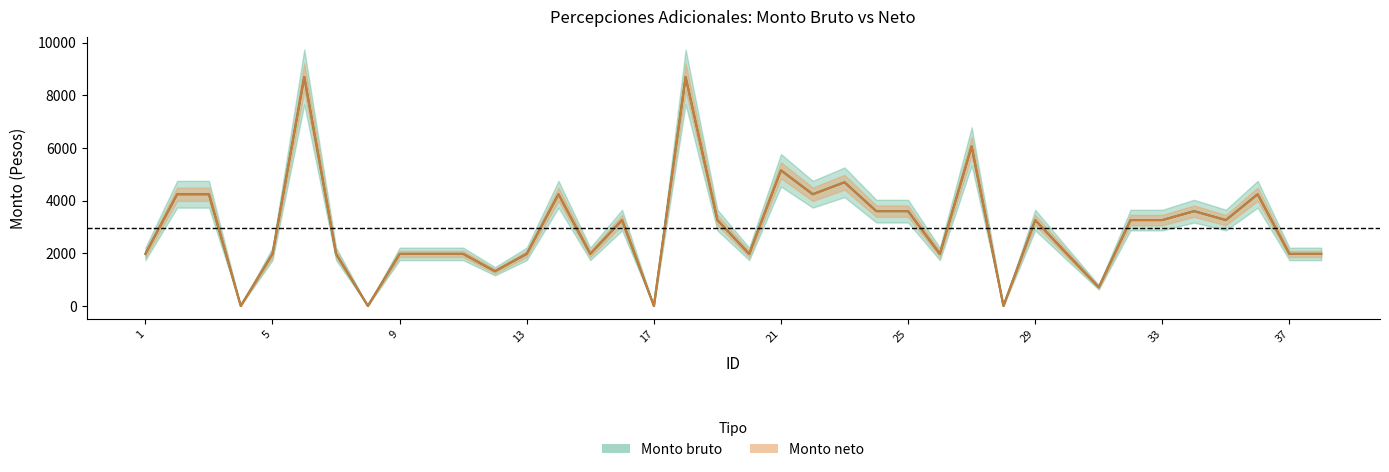

Which series has the widest spread of values?

Monto bruto